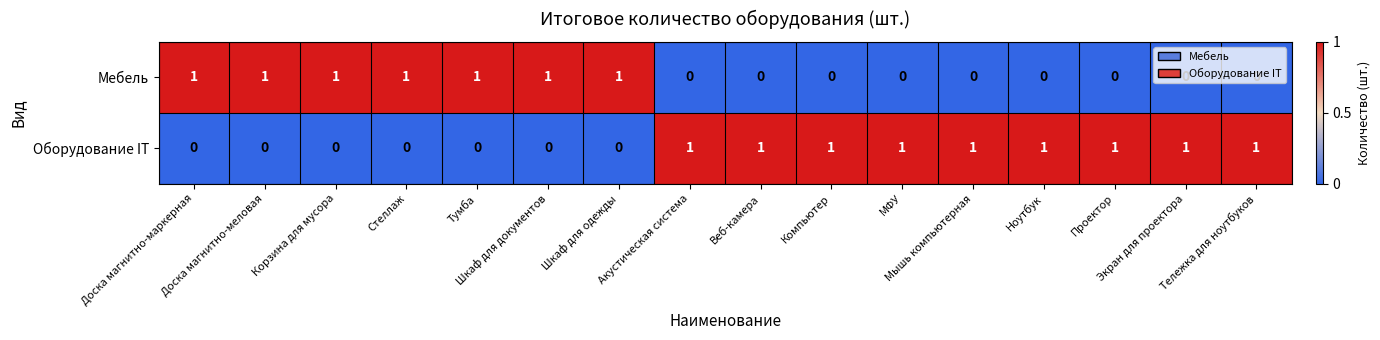

List the series in order of their overall mean, highest first.

Оборудование IT, Мебель